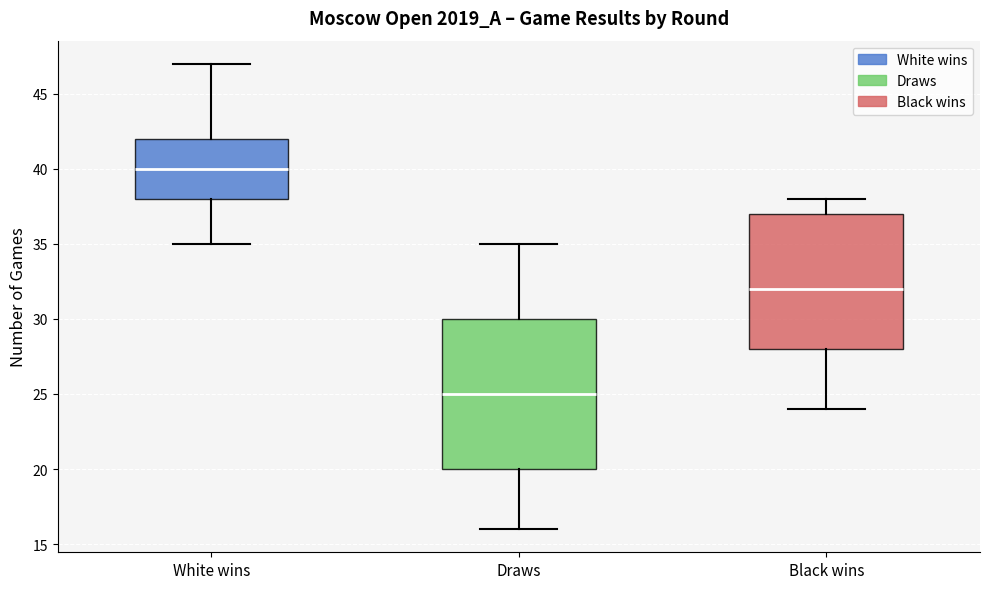

Where is the lower edge of the box for Black wins on the y-axis? The values are not printed on the chart, so give them approximately, as read against the axis.

28